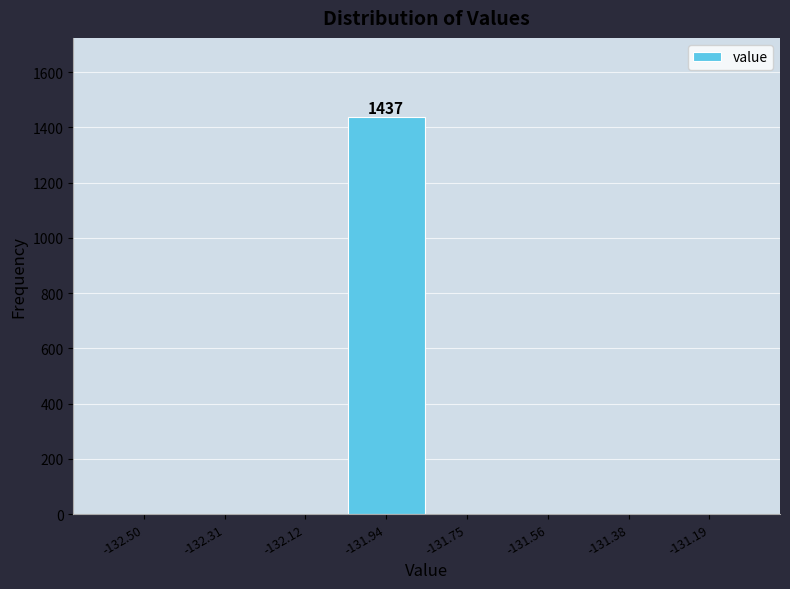

Reading left to right, extract all data points from this chart.

-132.50=0	-132.31=0	-132.12=0	-131.94=1437	-131.75=0	-131.56=0	-131.38=0	-131.19=0